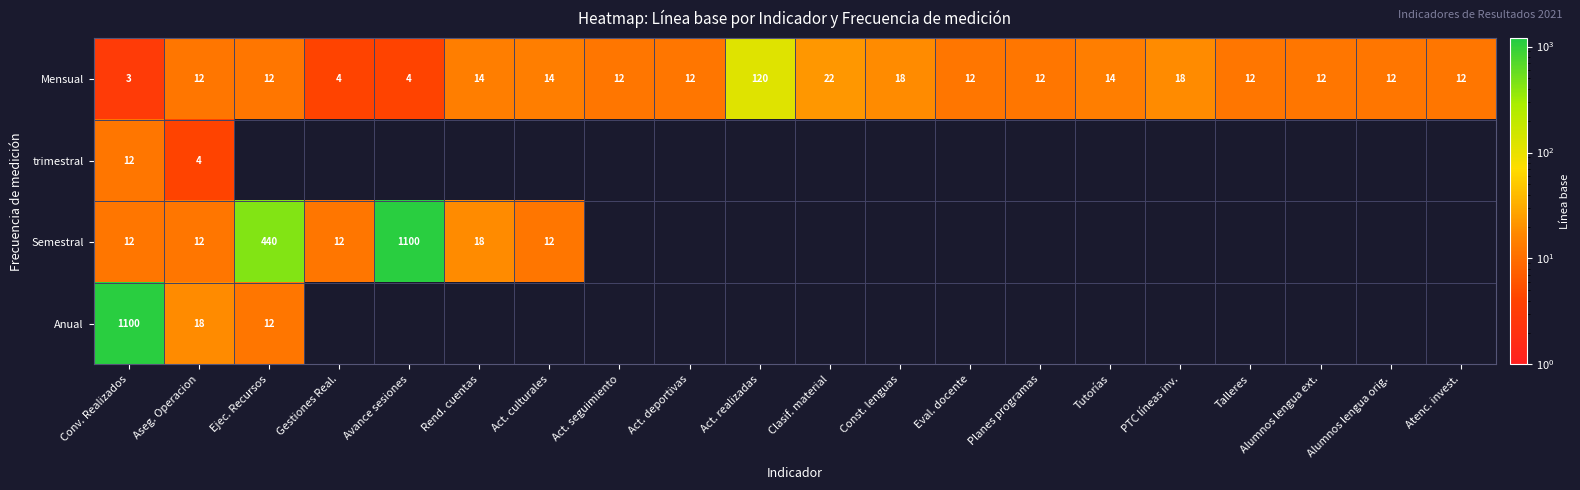

Is it true that trimestral equals 8 at Conv. Realizados?

False